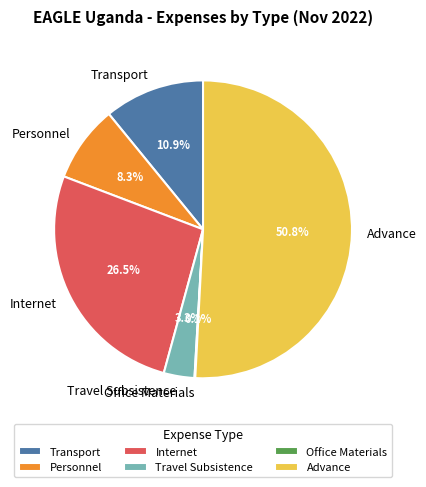

Combined, do Advance and Internet account for over 50%?

Yes